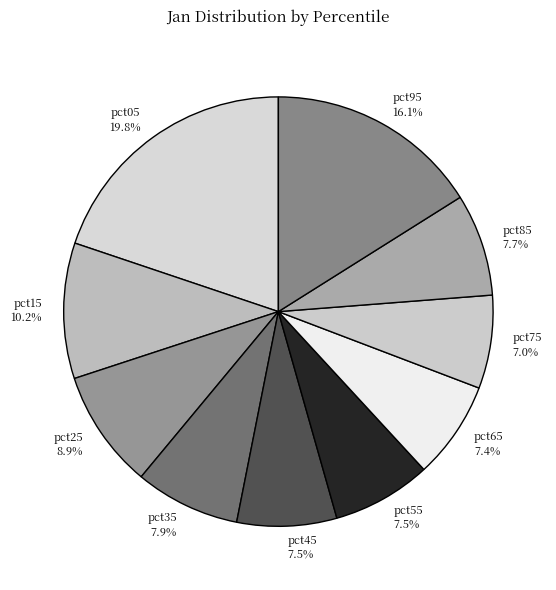

To the nearest percent, what is the difference between the pct15 and pct85 slice percentages?

3%